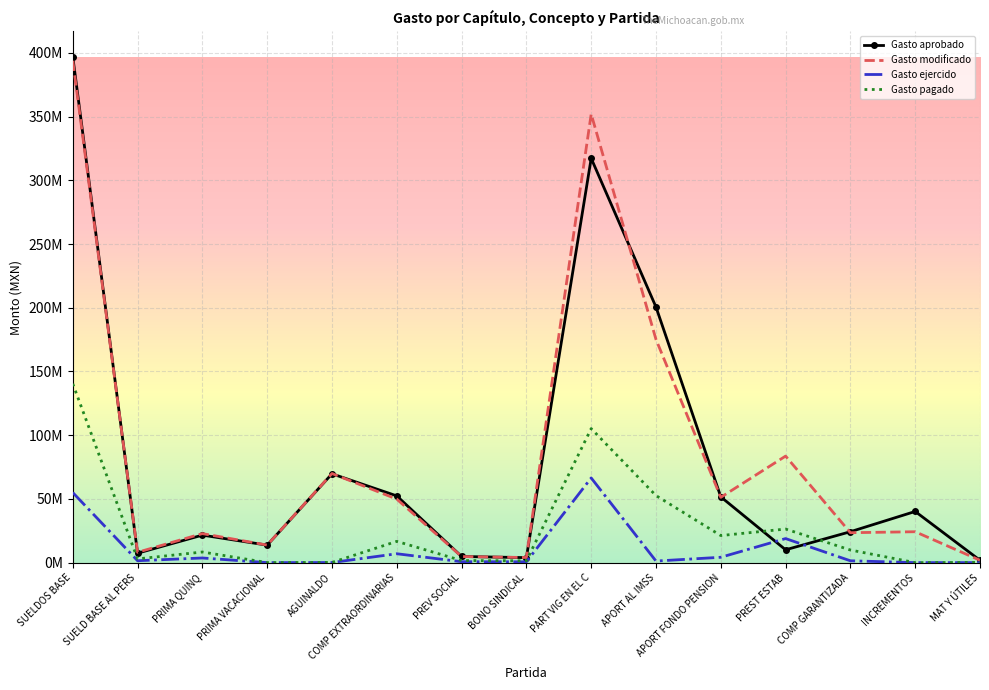

What are all the series names shown in the legend?

Gasto aprobado, Gasto modificado, Gasto ejercido, Gasto pagado